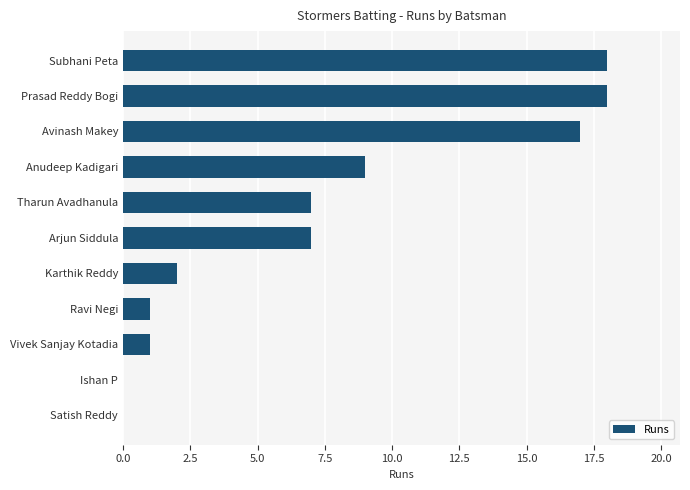

What is the sum of all values?

80